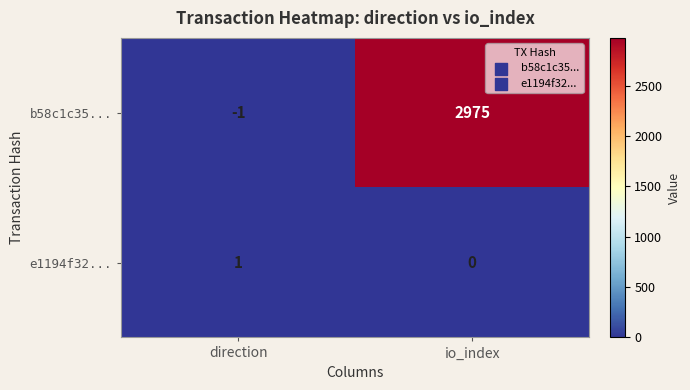

At which category is the sum across all series the highest?

io_index